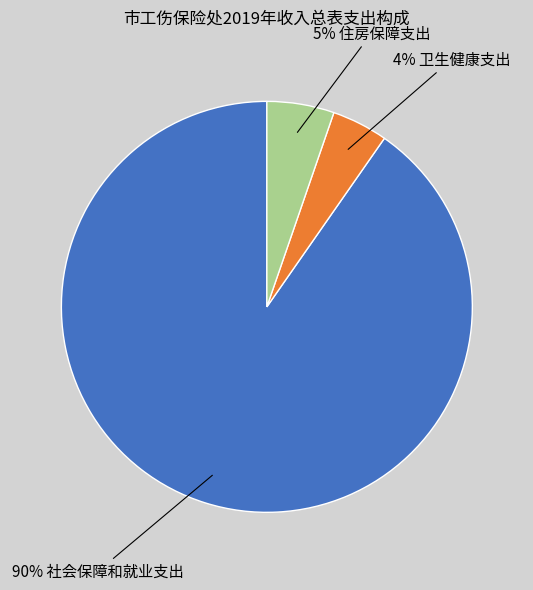

How many segments does this pie chart have?

3